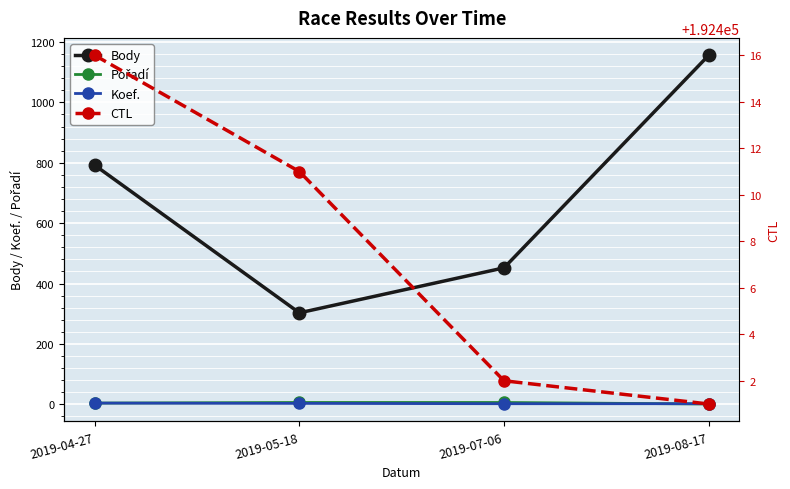

Read the Koef. value at 2019-05-18.

3